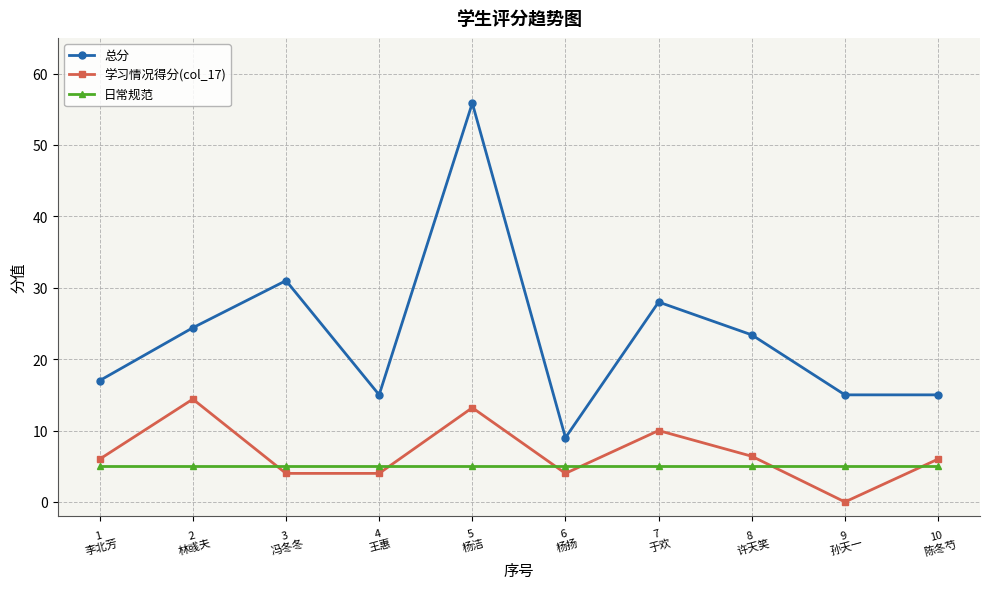

Reading right to left, transcribe all the data shown in this chart.

总分: 15.0	15.0	23.4	28.0	9.0	55.9	15.0	31.0	24.4	17.0
学习情况得分(col_17): 6.0	0.0	6.4	10.0	4.0	13.2	4.0	4.0	14.4	6.0
日常规范: 5.0	5.0	5.0	5.0	5.0	5.0	5.0	5.0	5.0	5.0